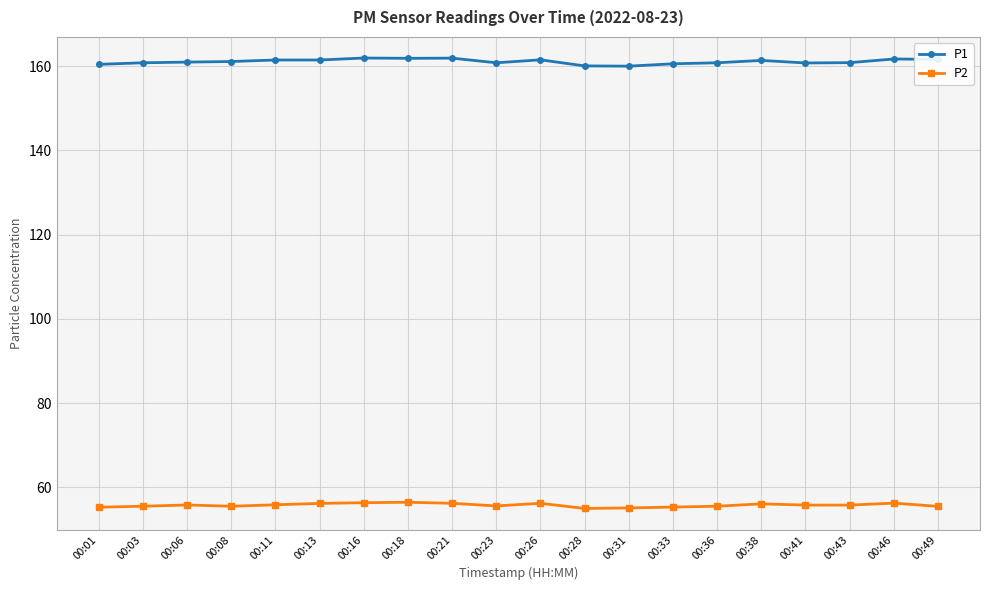

List the series in order of their overall mean, highest first.

P1, P2